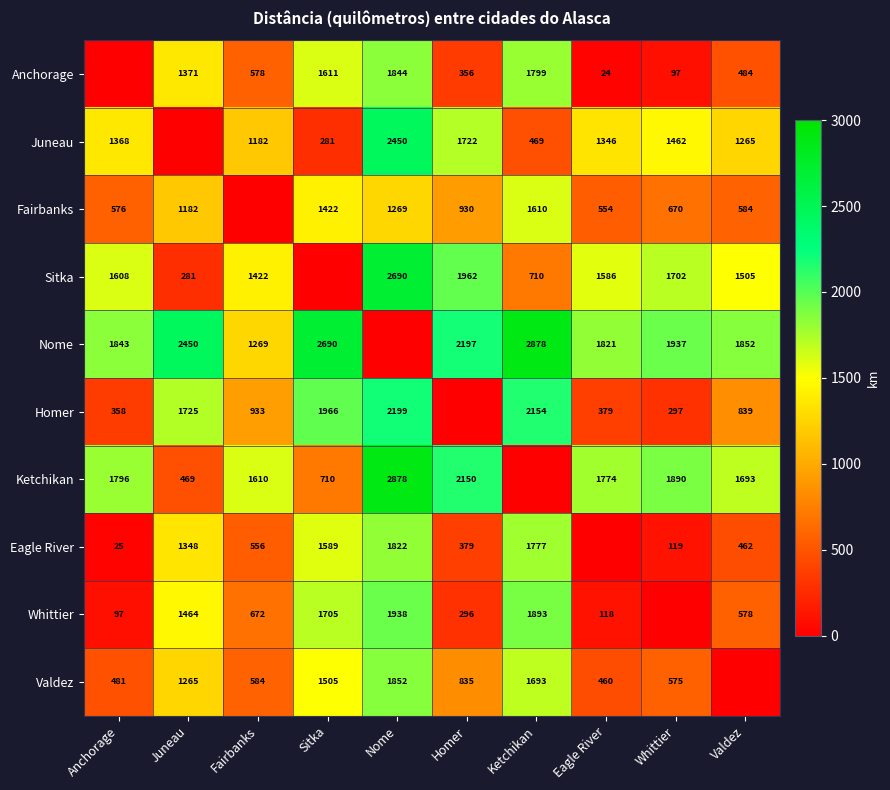

Is the value of Ketchikan at Valdez greater than the value of Homer at Whittier?

Yes